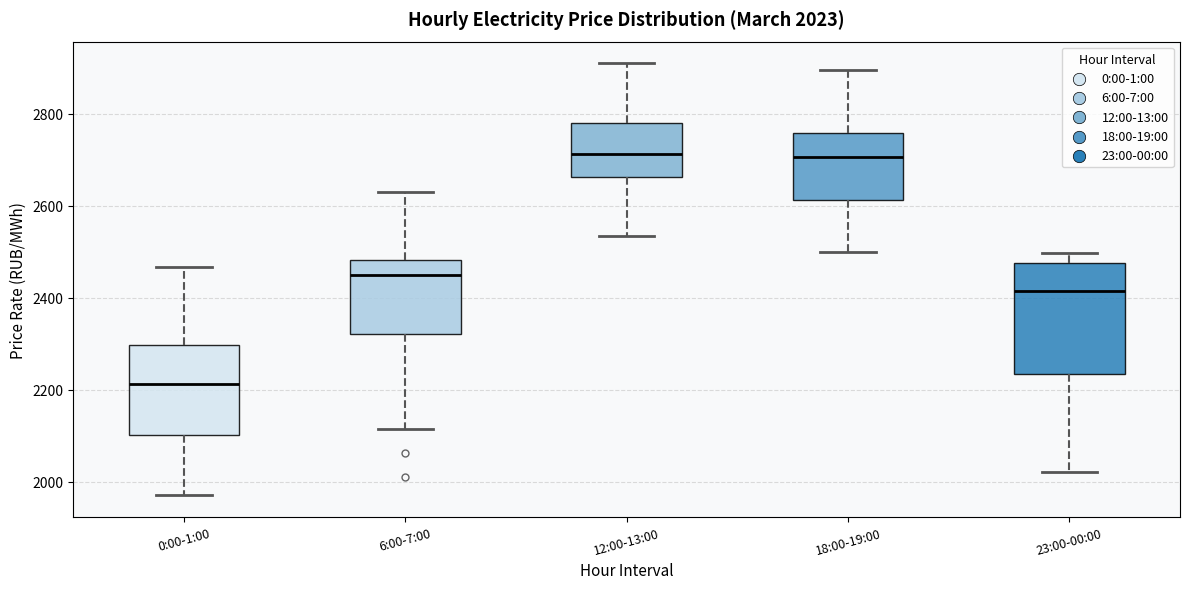

Which box has the lowest median line?

0:00-1:00